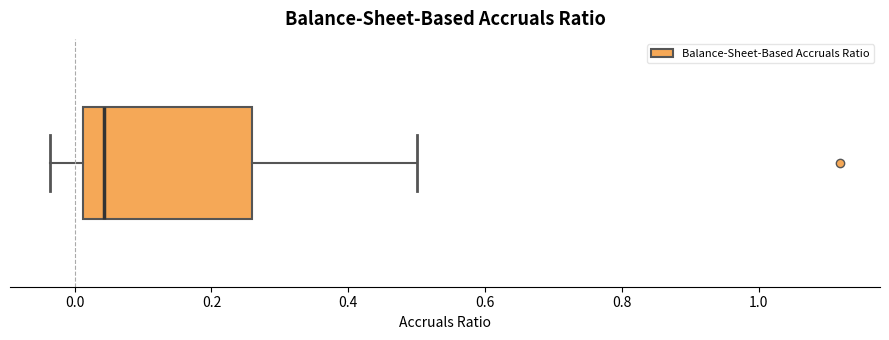

Where does the median line of the box sit on the x-axis? The values are not printed on the chart, so give them approximately, as read against the axis.

0.04